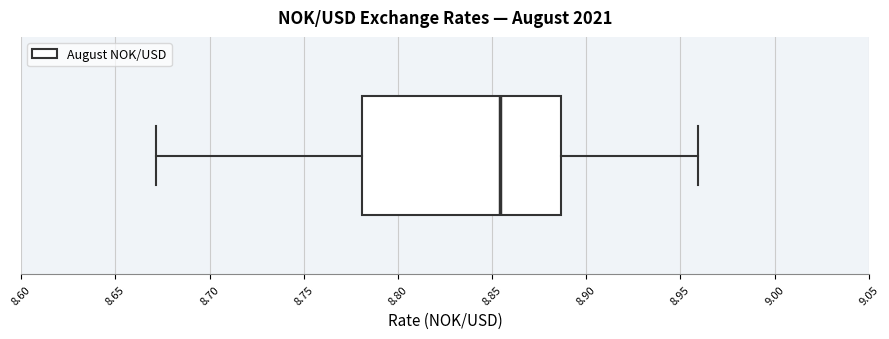

Transcribe this box plot: give where the median line is, the range the box spans, and where the two whiskers end, as read against the x-axis. The values are not printed on the chart, so give them approximately, as read against the axis.

median 8.855, box 8.780 to 8.885, whiskers 8.670 to 8.960